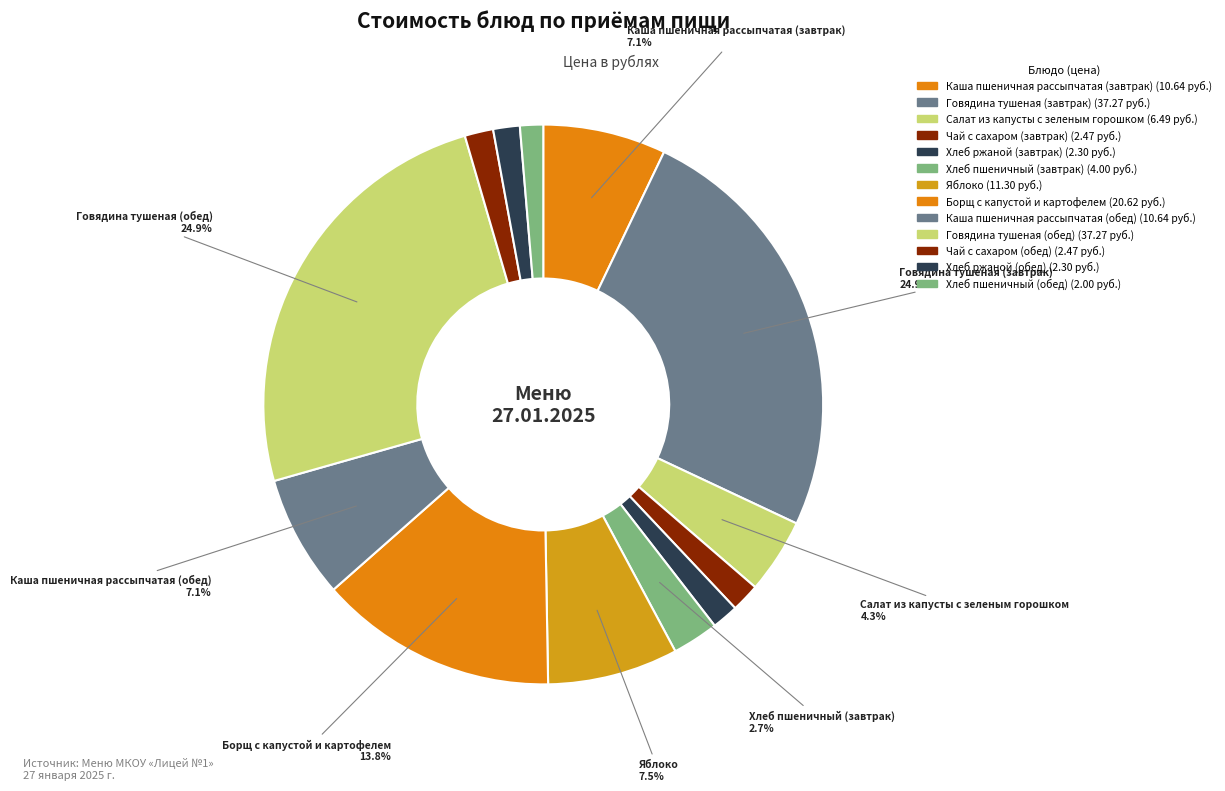

To the nearest percent, what is the difference between the largest and smallest slice percentages?

24%